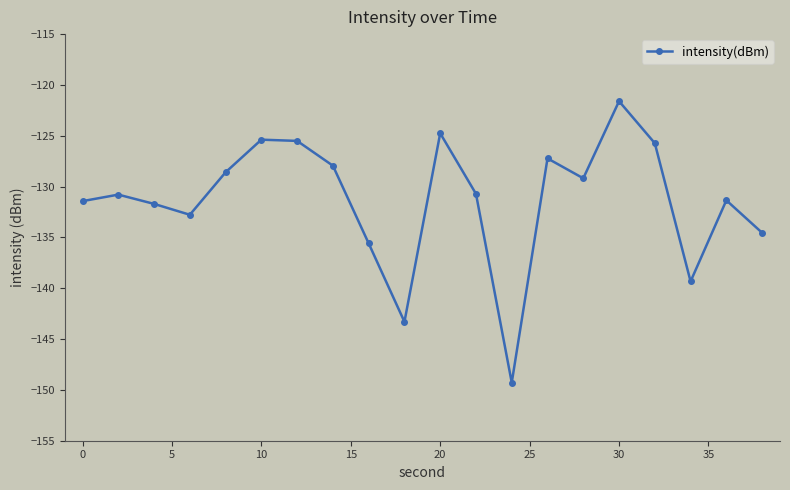

What is the value of the 3rd point from the left?

-131.7